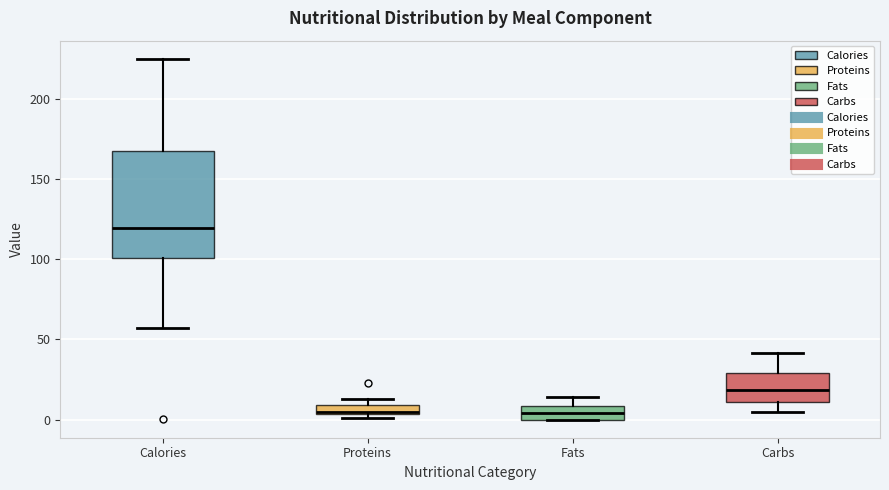

Where is the lower edge of the box for Proteins on the y-axis? The values are not printed on the chart, so give them approximately, as read against the axis.

5